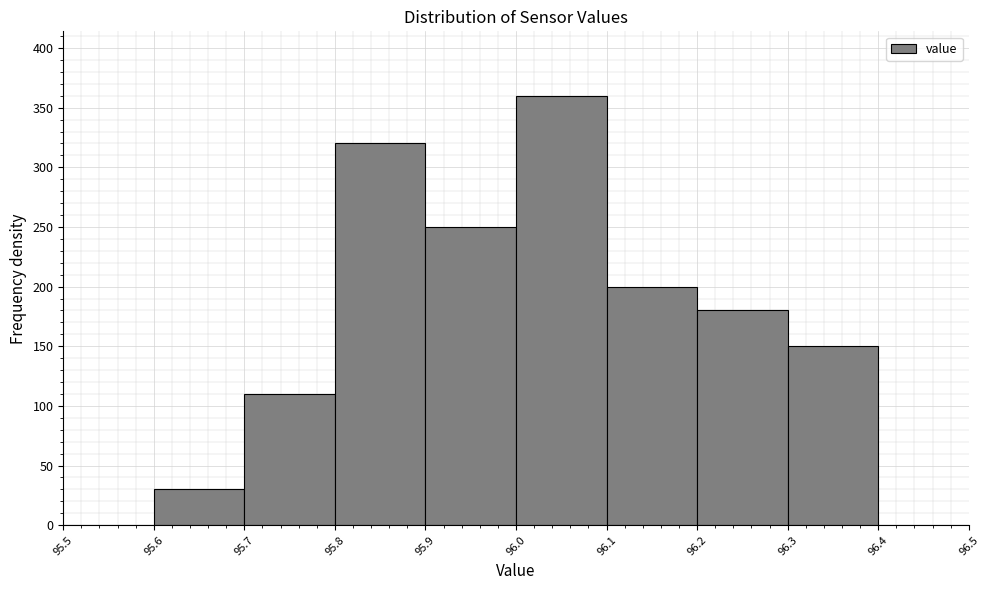

Over which range of the x-axis is the bar tallest?

96.0 to 96.1